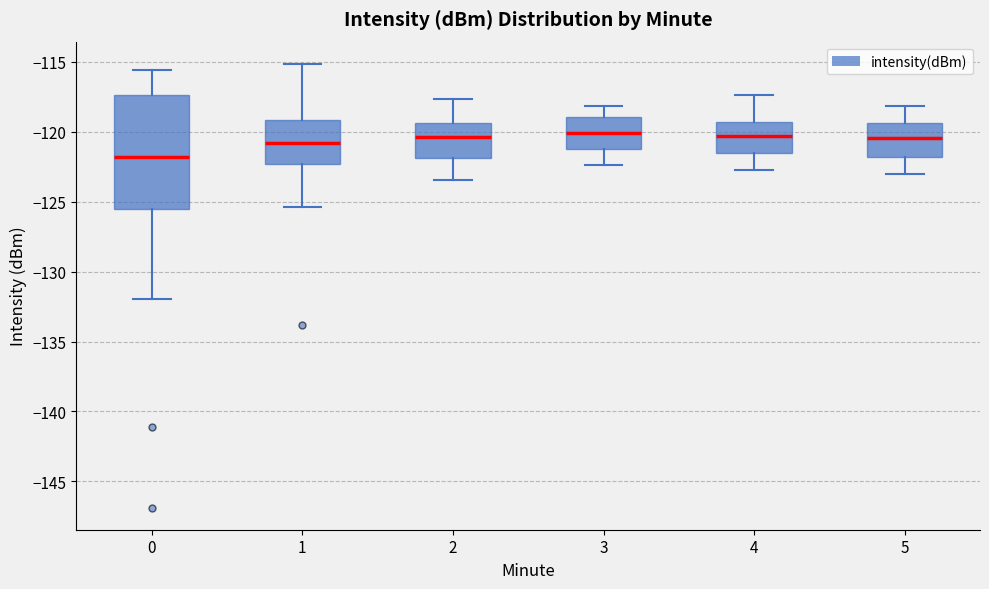

Reading left to right, read every box against the y-axis: the position of its median line, the range the box covers, and the ends of its whiskers. The values are not printed on the chart, so give them approximately, as read against the axis.

0: median -122.0, box -125.5 to -117.5, whiskers -132.0 to -115.5
1: median -121.0, box -122.5 to -119.0, whiskers -125.5 to -115.0
2: median -120.5, box -122.0 to -119.5, whiskers -123.5 to -117.5
3: median -120.0, box -121.0 to -119.0, whiskers -122.5 to -118.0
4: median -120.5, box -121.5 to -119.5, whiskers -123.0 to -117.5
5: median -120.5, box -122.0 to -119.5, whiskers -123.0 to -118.0